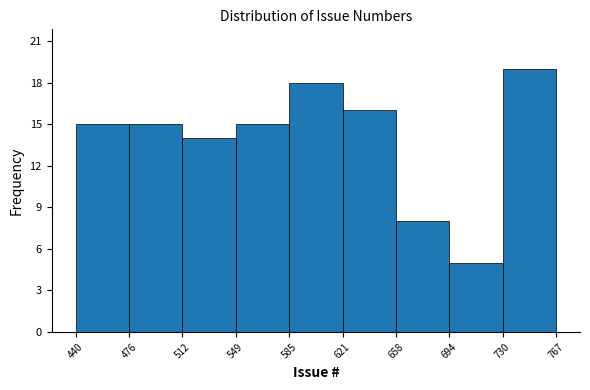

Reading left to right, list every bar in this chart as the range it spans on the x-axis followed by its height. The values are not printed on the chart, so give them approximately, as read against the axis.

440 to 476: 15
476 to 512: 15
512 to 549: 14
549 to 585: 15
585 to 621: 18
621 to 658: 16
658 to 694: 8
694 to 730: 5
730 to 767: 19